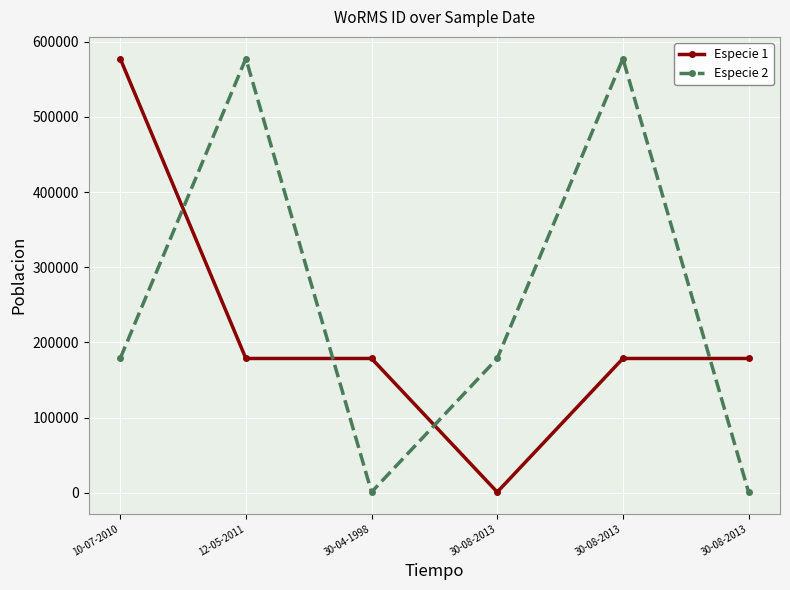

Count the number of data series in this chart.

2